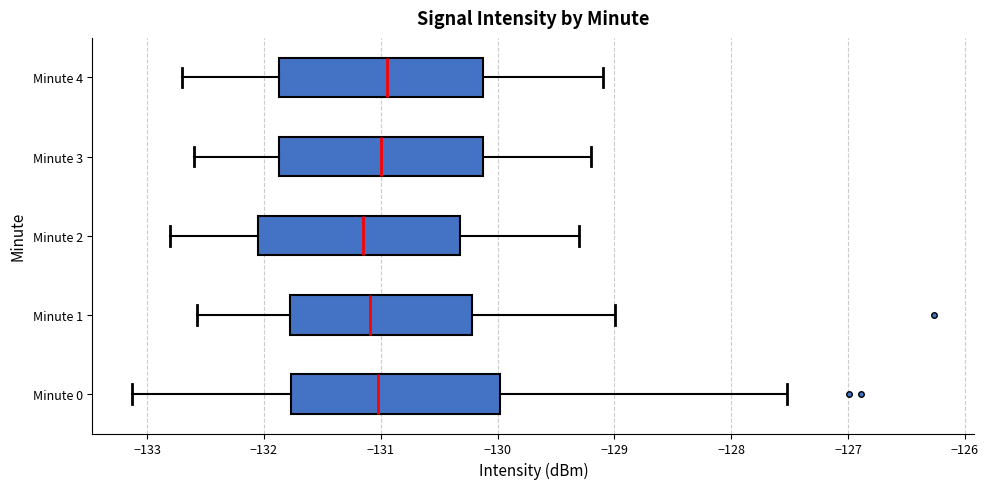

Reading bottom to top, read every box against the x-axis: the position of its median line, the range the box covers, and the ends of its whiskers. The values are not printed on the chart, so give them approximately, as read against the axis.

Minute 0: median -131.0, box -131.8 to -130.0, whiskers -133.1 to -127.5
Minute 1: median -131.1, box -131.8 to -130.2, whiskers -132.6 to -129.0
Minute 2: median -131.1, box -132.0 to -130.3, whiskers -132.8 to -129.3
Minute 3: median -131.0, box -131.9 to -130.1, whiskers -132.6 to -129.2
Minute 4: median -130.9, box -131.9 to -130.1, whiskers -132.7 to -129.1